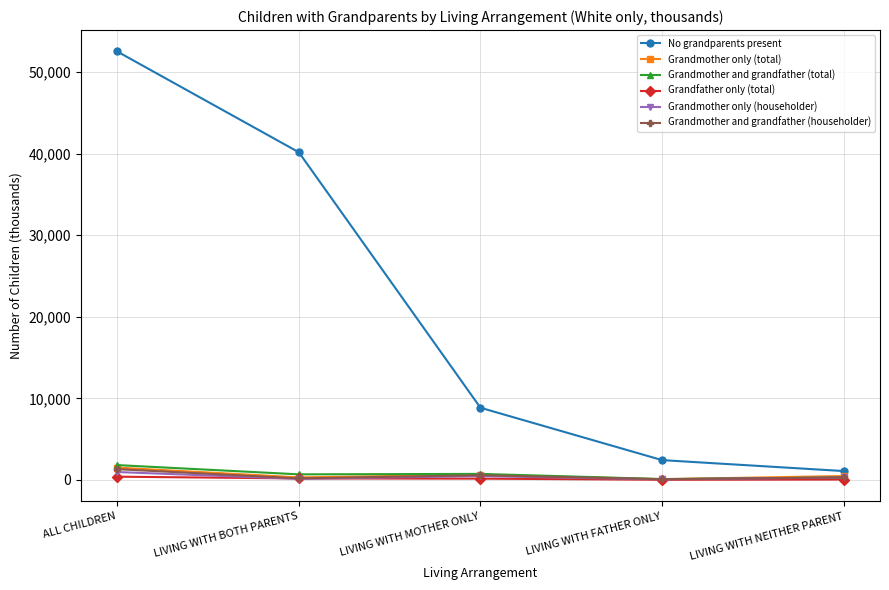

Is it true that Grandmother only (householder) equals 72 at LIVING WITH FATHER ONLY?

True